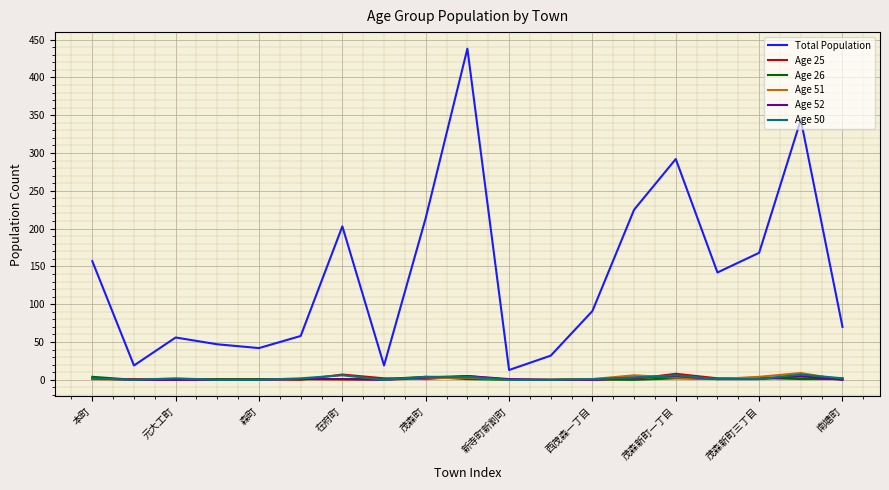

How many Age 51 values are between 0 and 3?

16